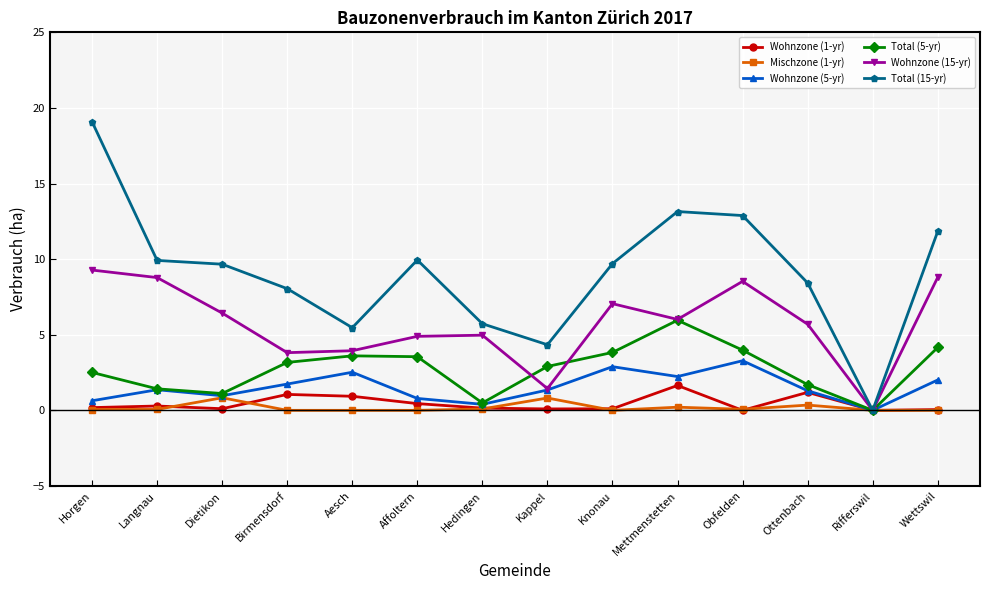

Which series has the largest total across all categories?

Total (15-yr)